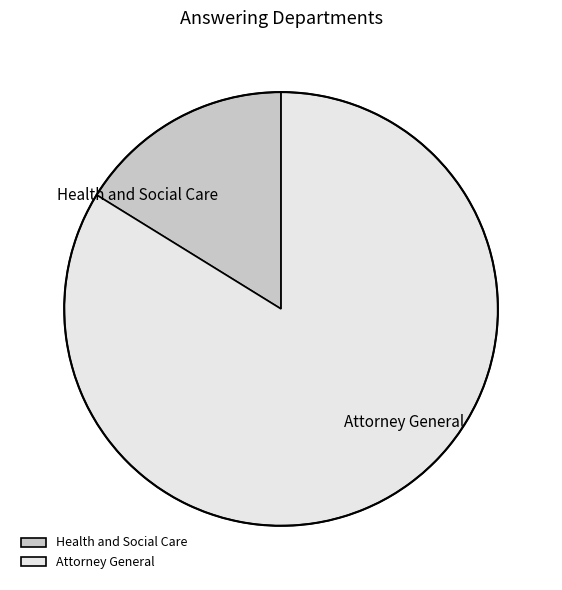

How many slices are in this pie chart?

2